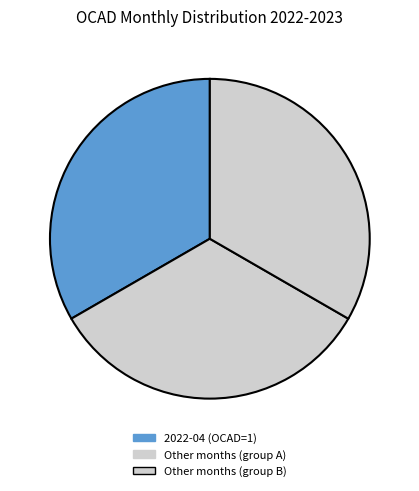

How many segments does this pie chart have?

3